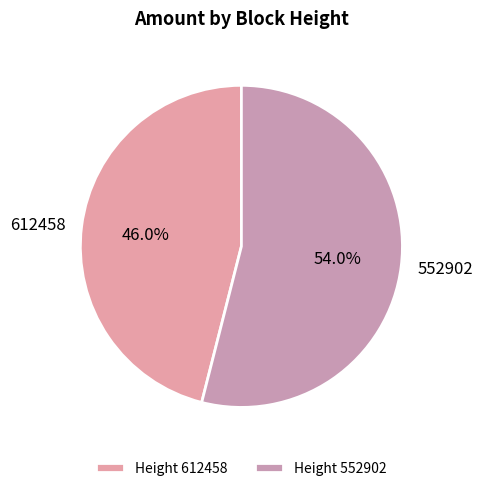

How many slices are in this pie chart?

2